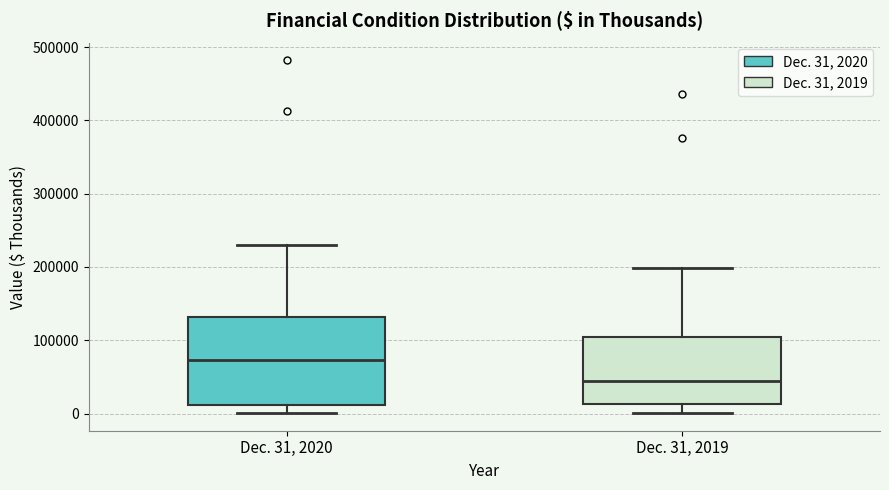

Reading left to right, read every box against the y-axis: the position of its median line, the range the box covers, and the ends of its whiskers. The values are not printed on the chart, so give them approximately, as read against the axis.

Dec. 31, 2020: median 70000, box 10000 to 130000, whiskers 0 to 230000
Dec. 31, 2019: median 40000, box 10000 to 100000, whiskers 0 to 200000